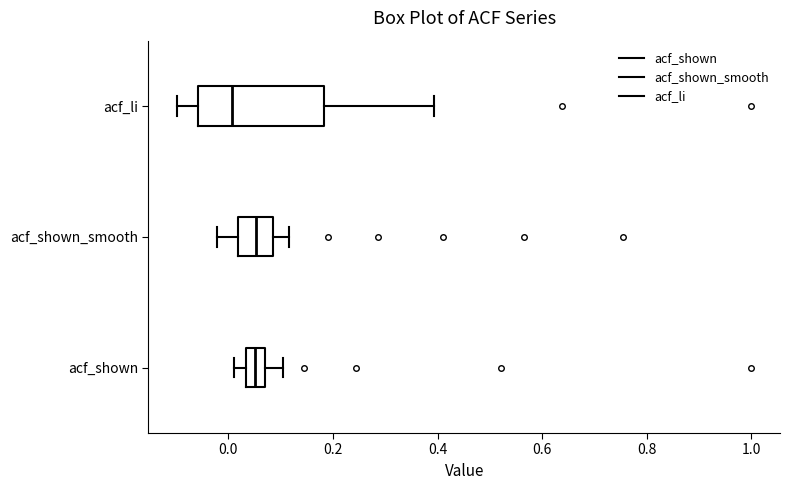

Where is the right edge of the box for acf_li on the x-axis? The values are not printed on the chart, so give them approximately, as read against the axis.

0.18